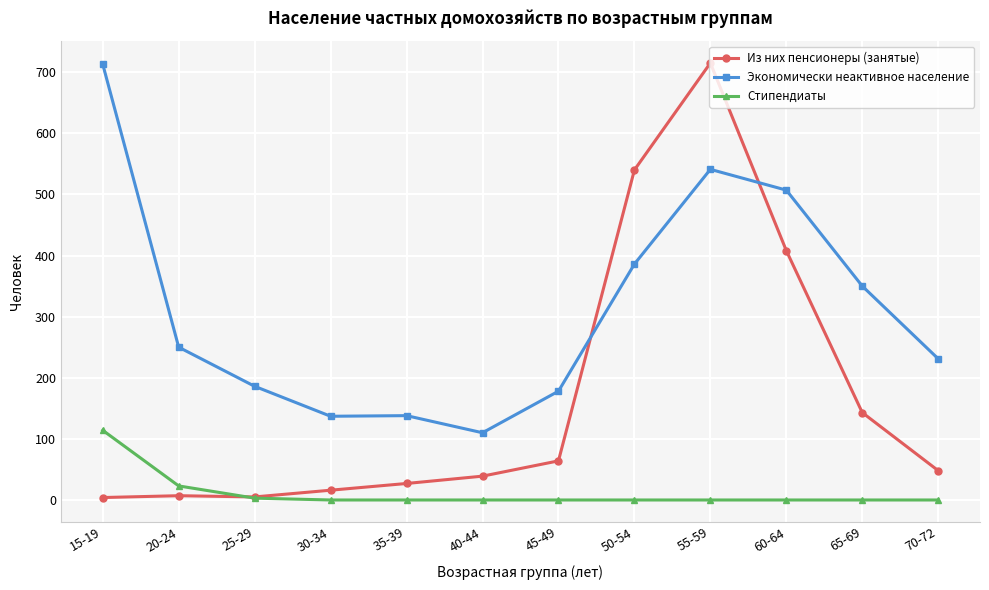

What is the difference between the Экономически неактивное население values at 50-54 and 20-24?

136